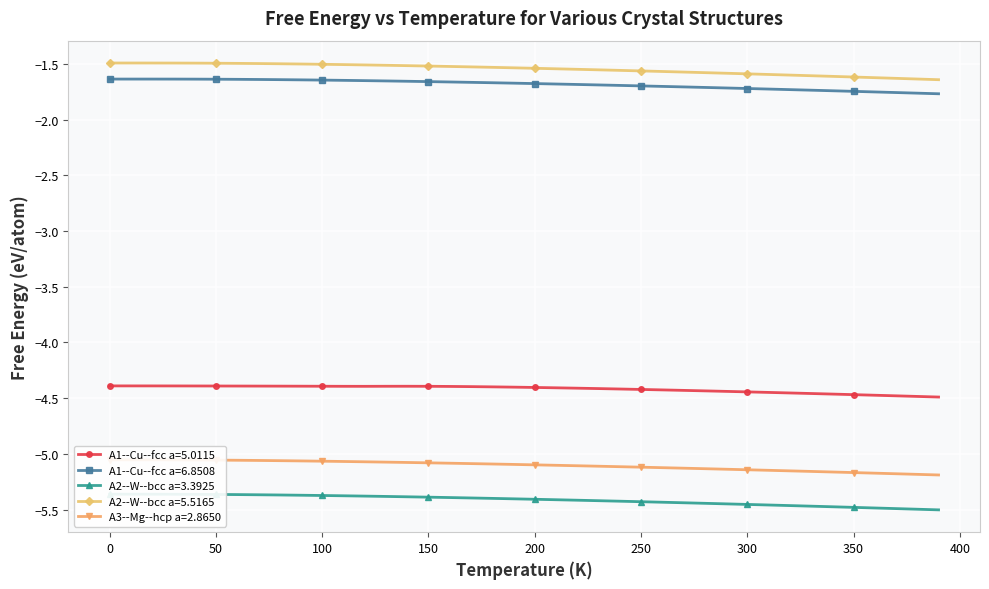

True or false: A2--W--bcc a=5.5165 has a value of -2.4 at 350.

False